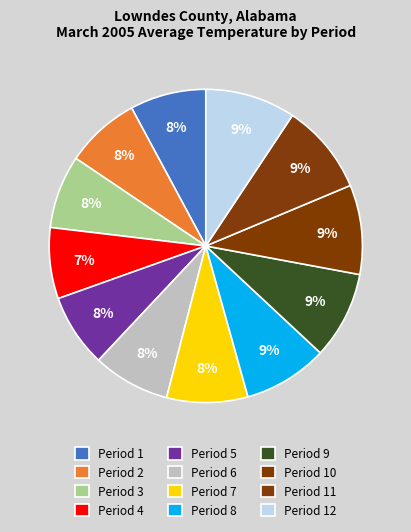

Approximately how many times larger is the value at Period 6 compared to Period 10?

0.9